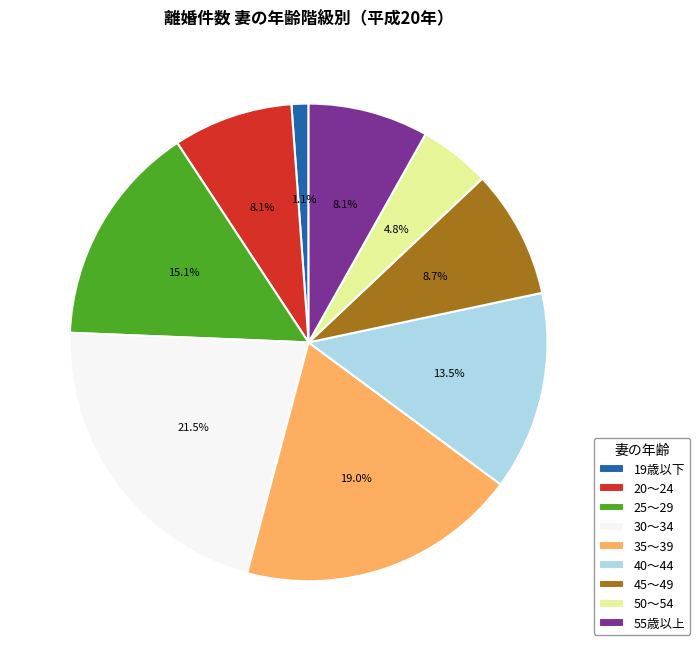

What is the largest slice in the pie chart?

30～34